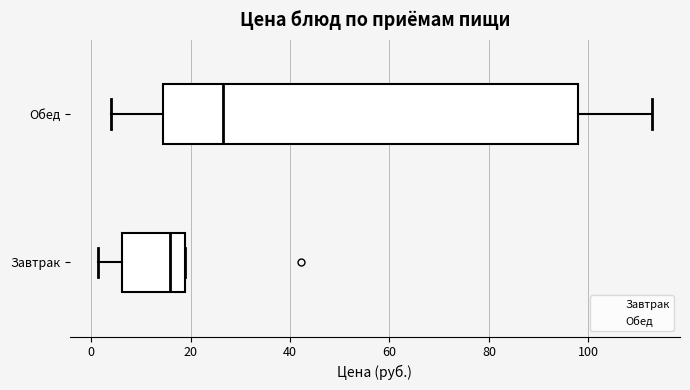

Comparing the boxes themselves (not the whiskers), which one is the widest?

Обед